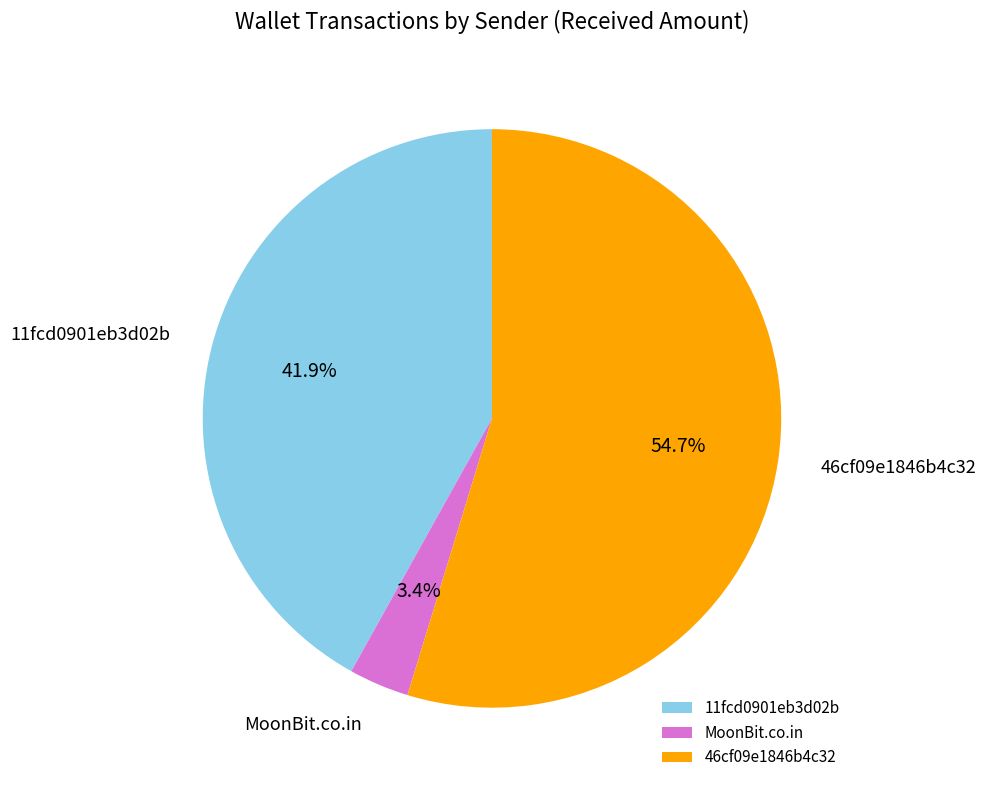

To the nearest percent, what is the combined percentage of 11fcd0901eb3d02b and 46cf09e1846b4c32?

97%